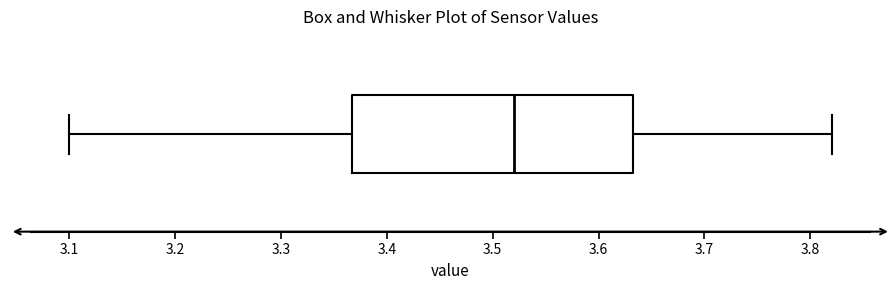

Transcribe this box plot: give where the median line is, the range the box spans, and where the two whiskers end, as read against the x-axis. The values are not printed on the chart, so give them approximately, as read against the axis.

median 3.52, box 3.37 to 3.63, whiskers 3.10 to 3.82